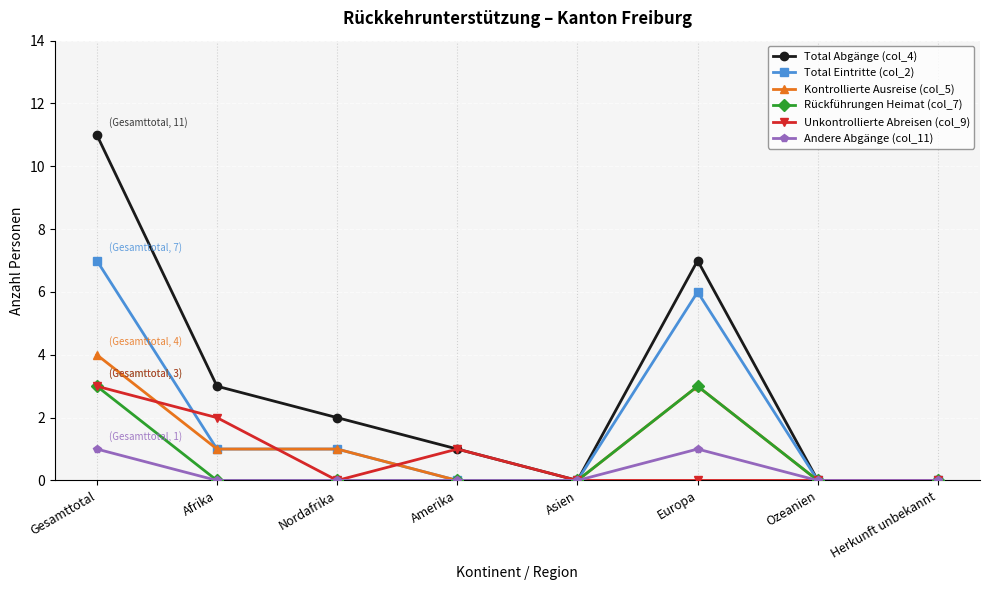

What position from the right is Afrika?

7